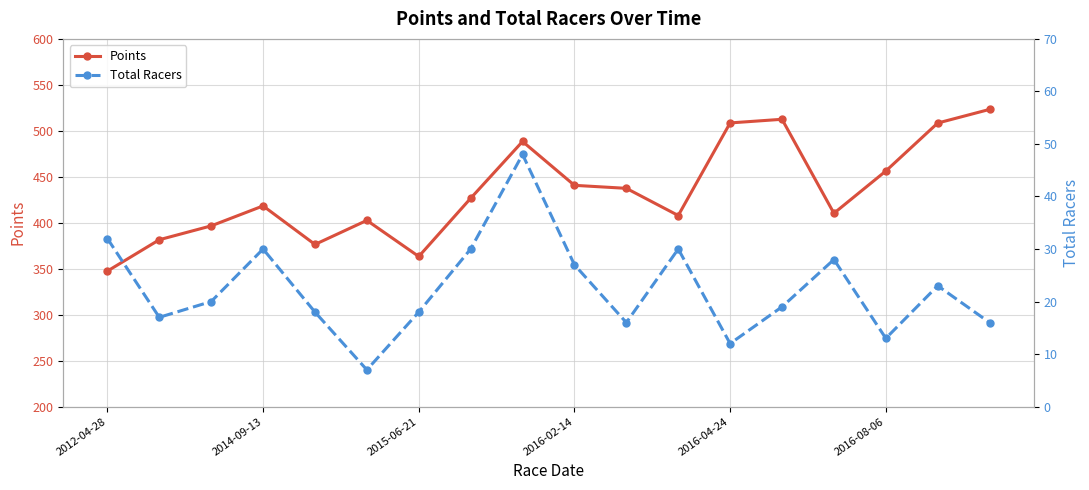

What is the lowest value of the Points series?

347.4